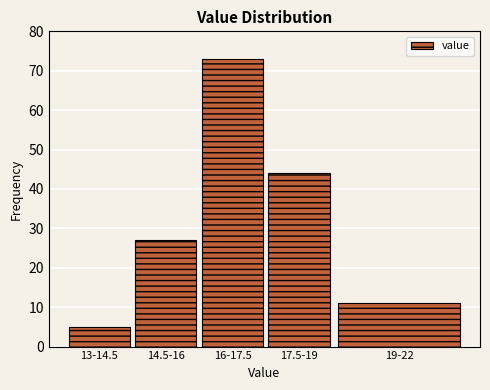

Reading right to left, what are all the values shown in this chart?

19-22=11	17.5-19=44	16-17.5=73	14.5-16=27	13-14.5=5